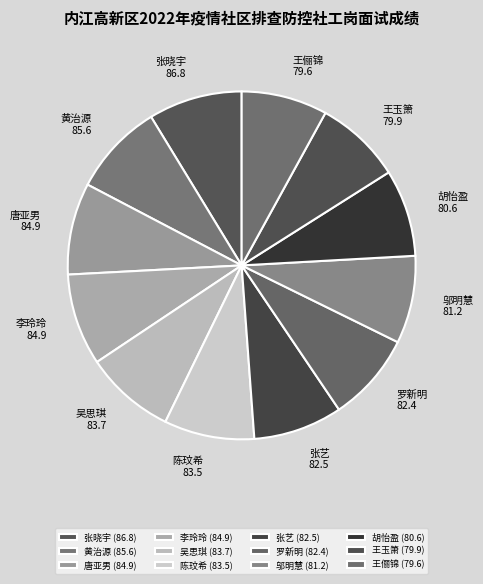

How many slices are in this pie chart?

12